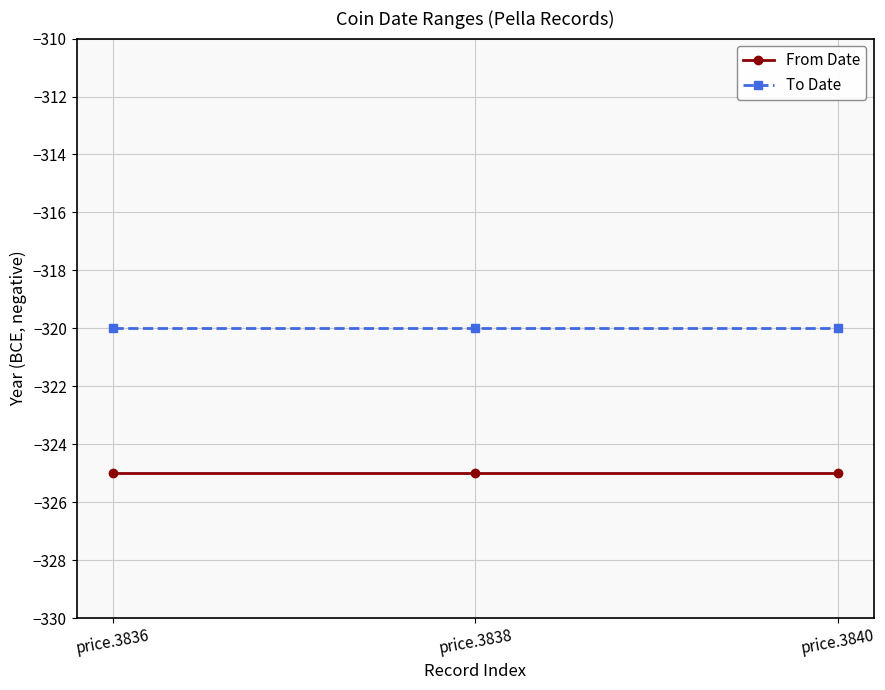

What is the value of the To Date point at the 2nd from the left?

-320